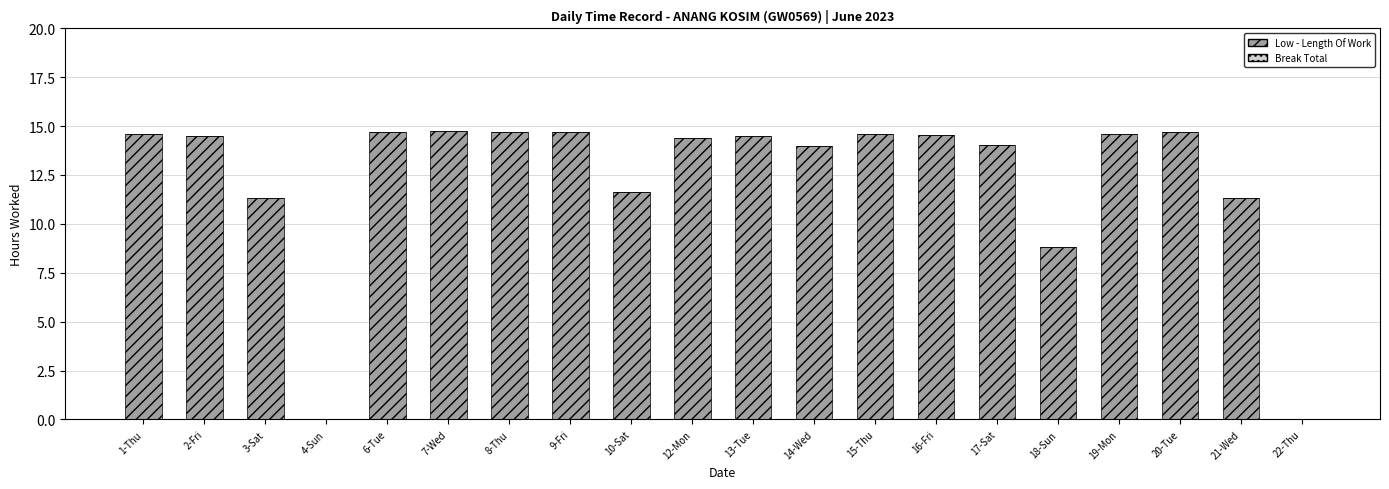

Count the number of data series in this chart.

1